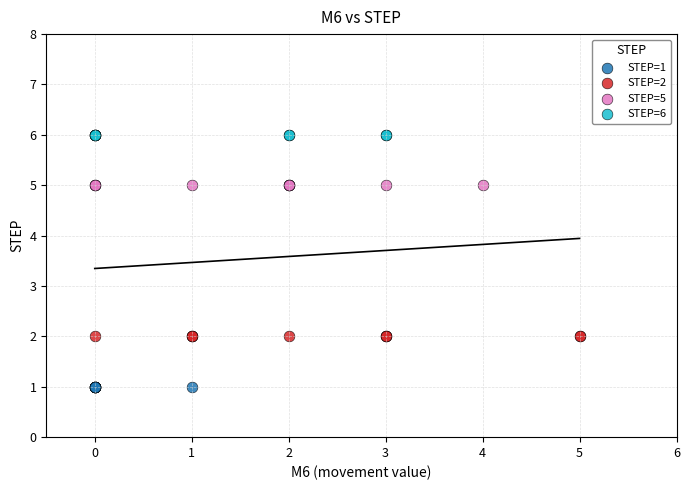

Which series contains the lowest Y value?

STEP=1